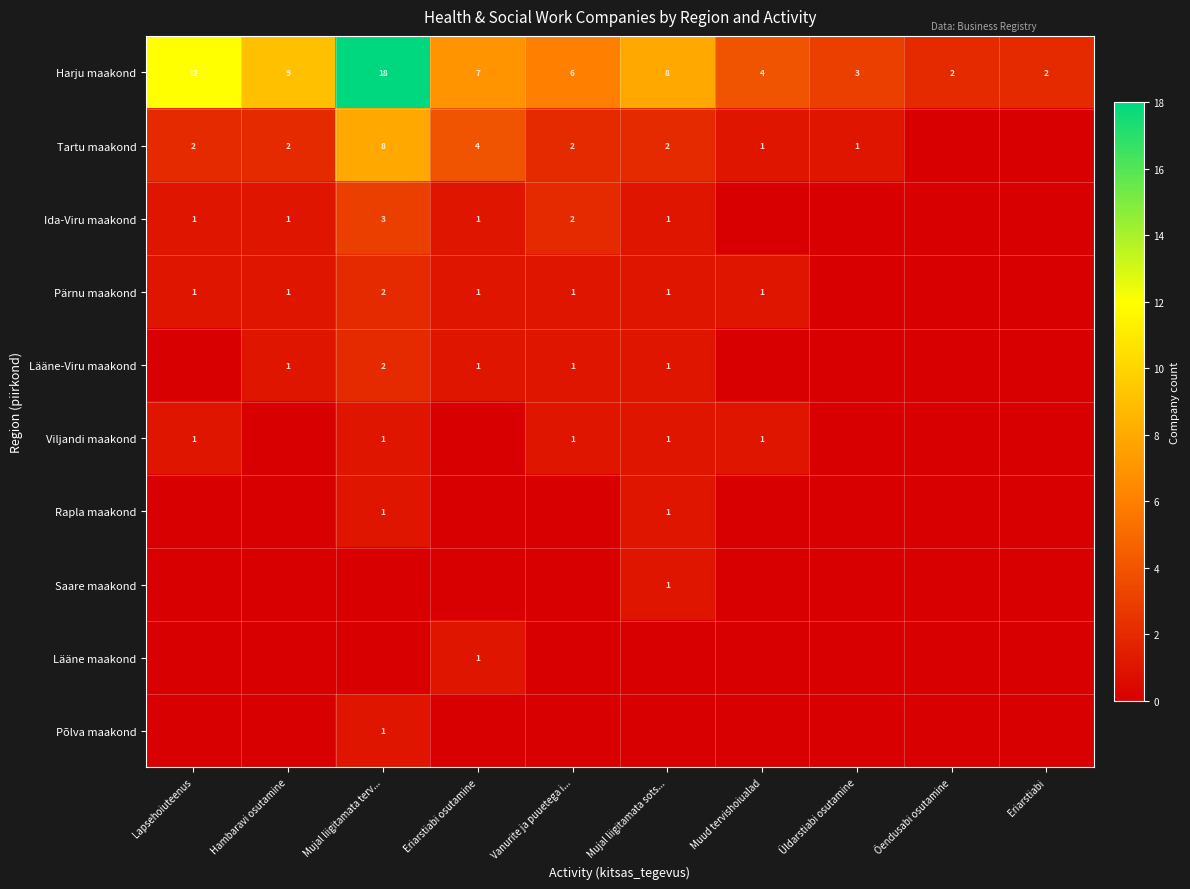

Is it true that Viljandi maakond equals 2 at Mujal liigitamata sots...?

False